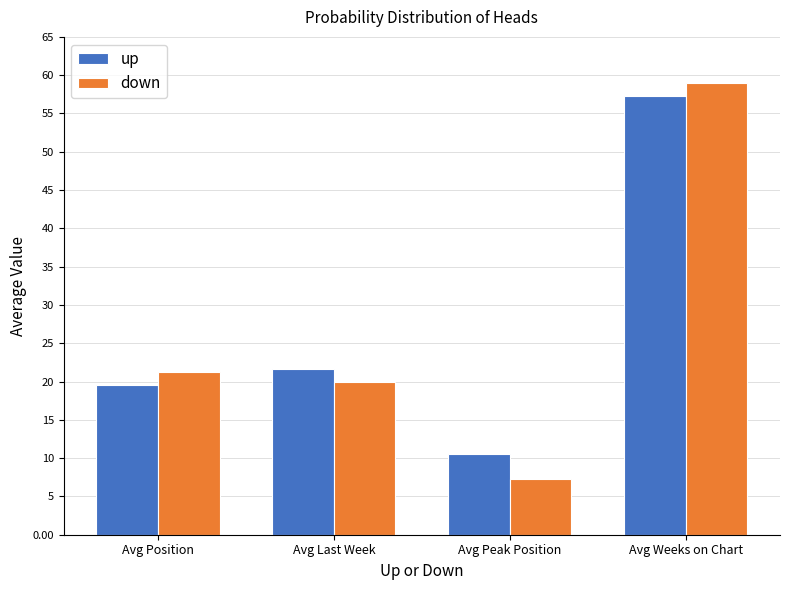

The value of down at Avg Weeks on Chart is 59.0. True or false?

True